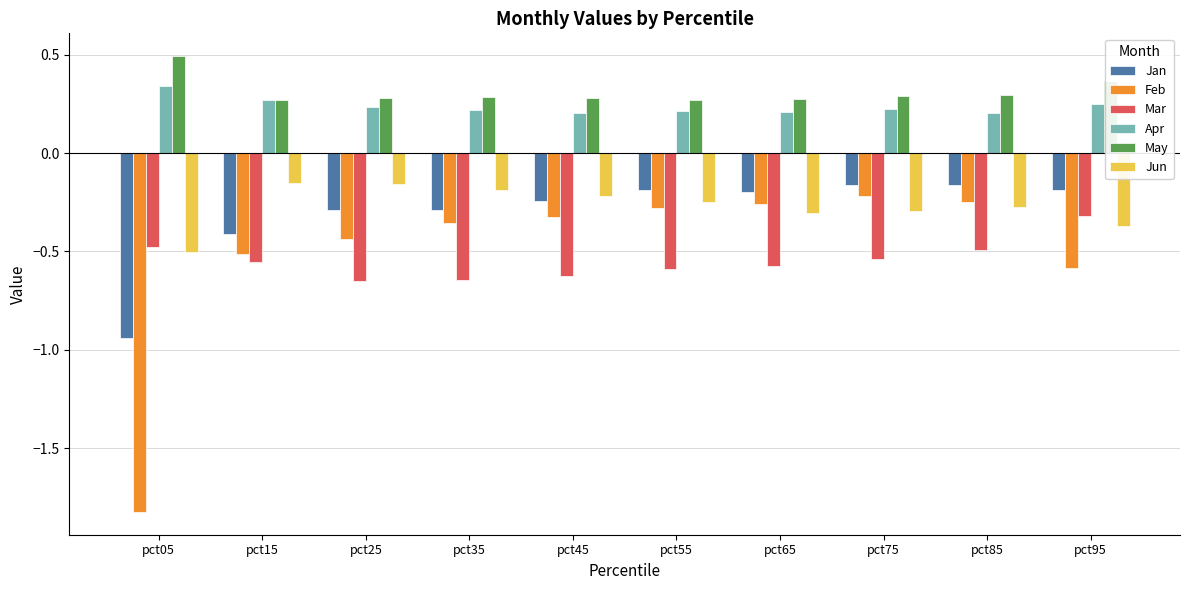

At which label does Feb reach its minimum?

pct05